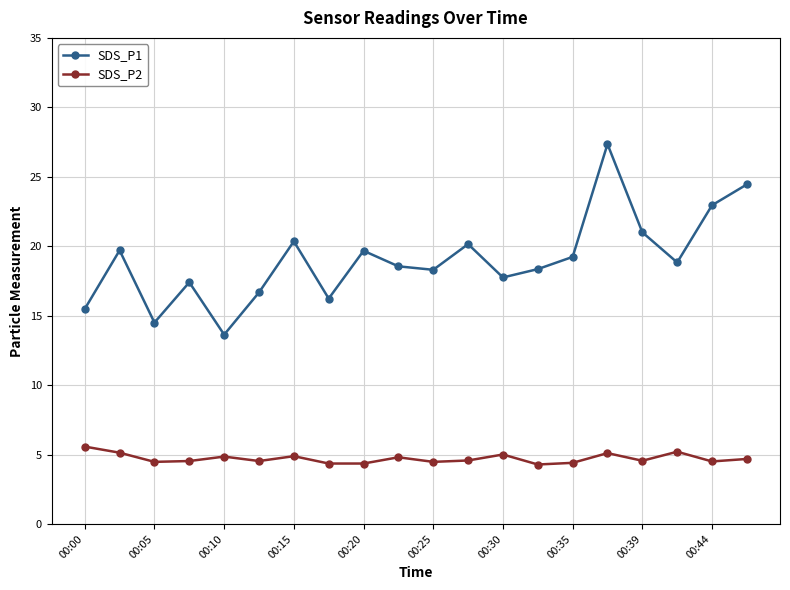

True or false: SDS_P1 and SDS_P2 cross at least once.

False